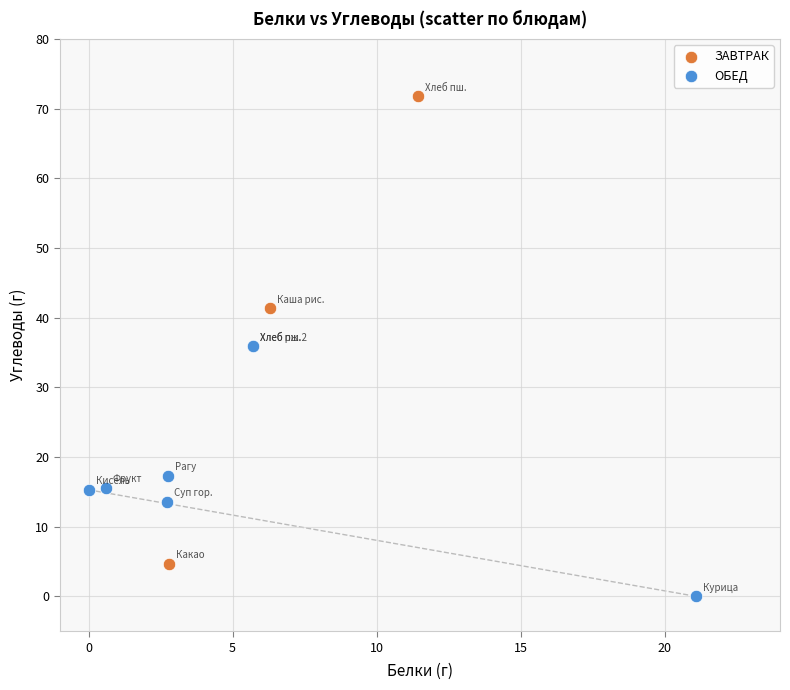

Which series reaches the maximum Y coordinate?

ЗАВТРАК